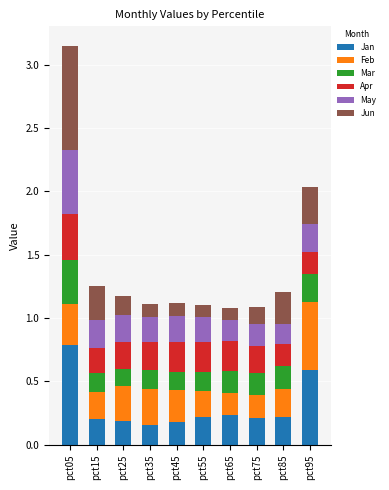

What is the highest value of the Jan series?

0.8